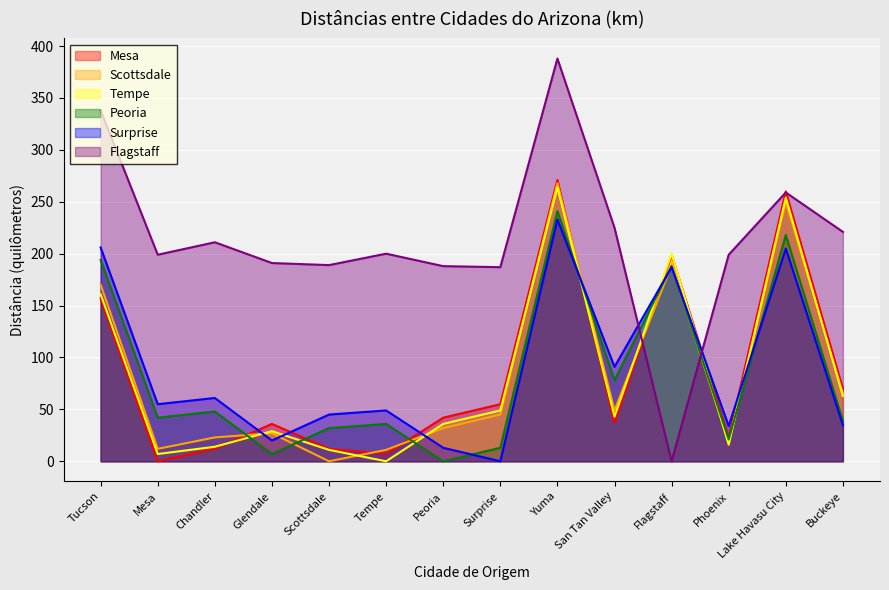

How many intersections are there between Peoria and Tempe?

7